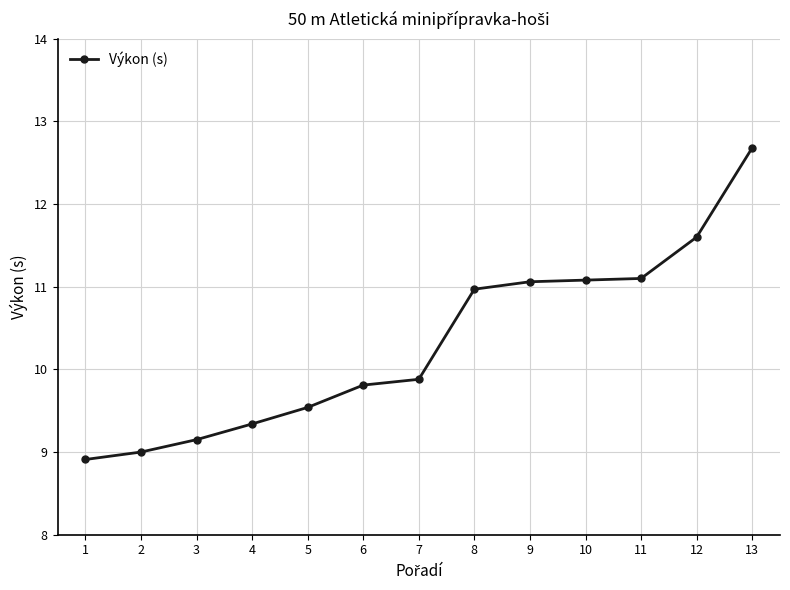

What value does the data have at 10?

11.1